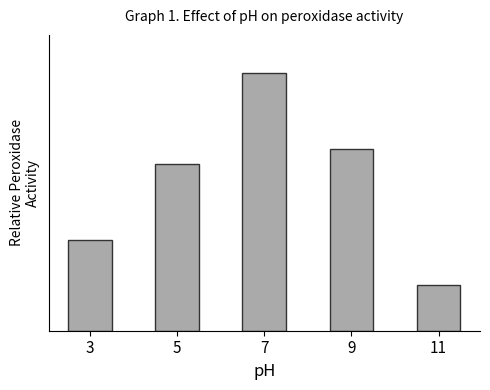

Where does the data first go above 55?

7